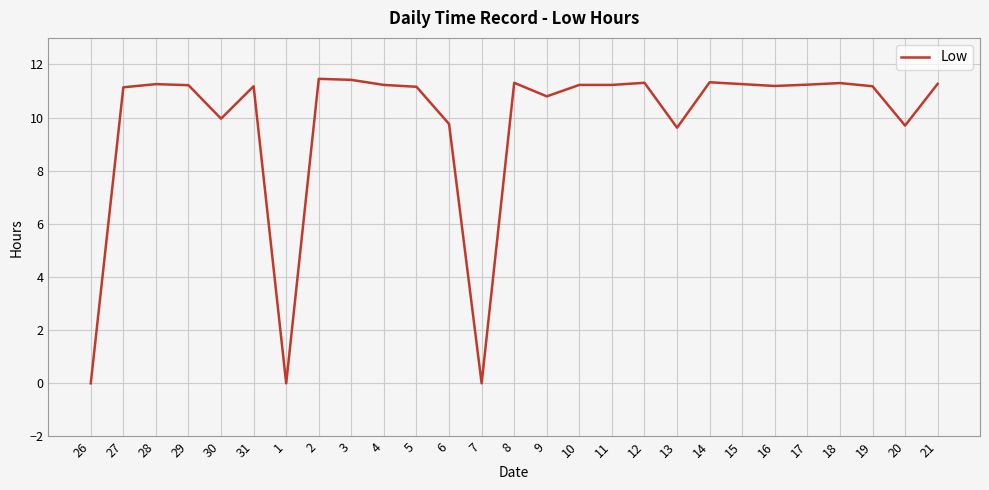

What is the greatest value displayed?

11.5